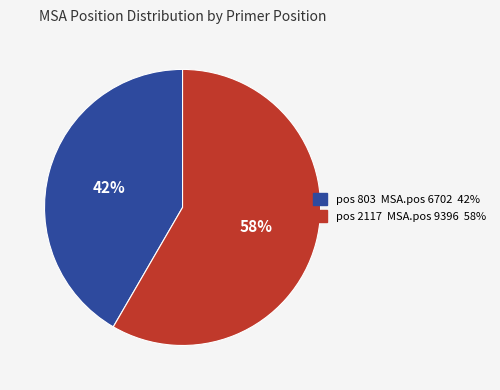

How many segments does this pie chart have?

2